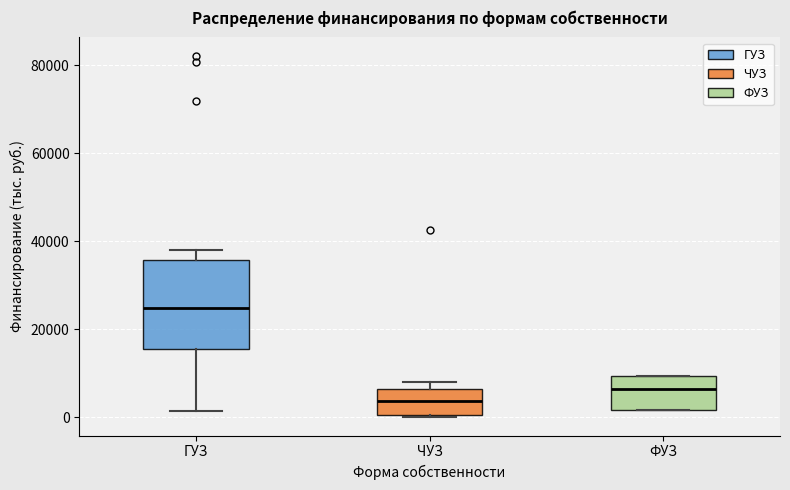

Where does the lower whisker of the box for ГУЗ end on the y-axis? The values are not printed on the chart, so give them approximately, as read against the axis.

2000